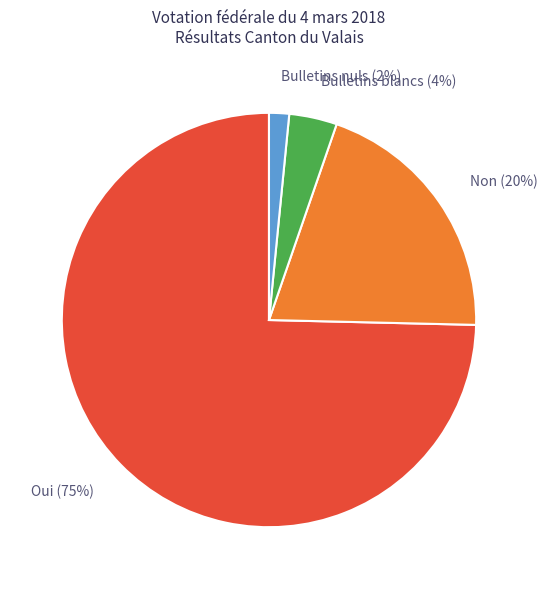

Count the number of slices in the pie.

4